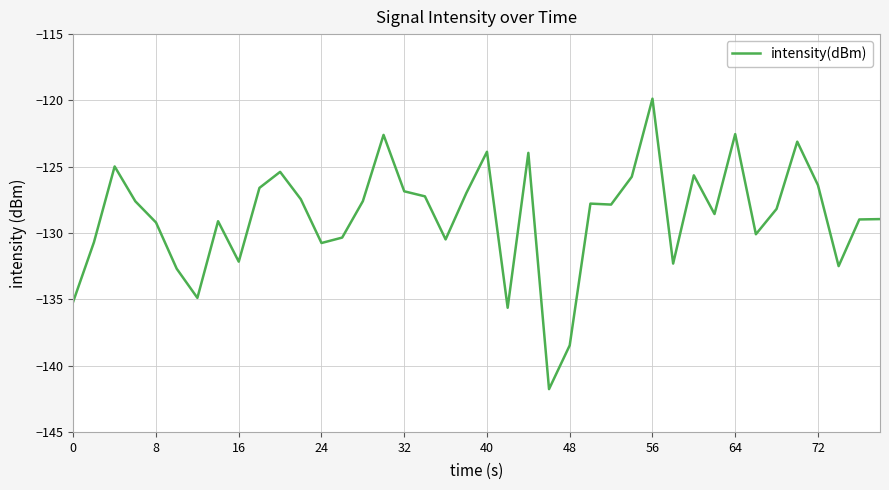

What is the difference between the maximum and minimum values?

21.9